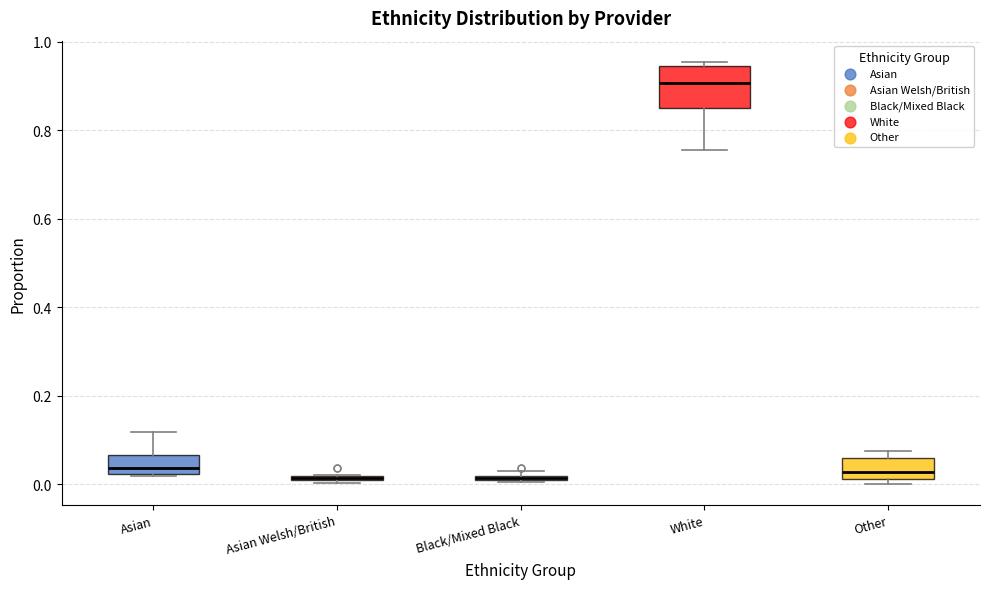

Which box is the tallest, from its lower edge to its upper edge?

White